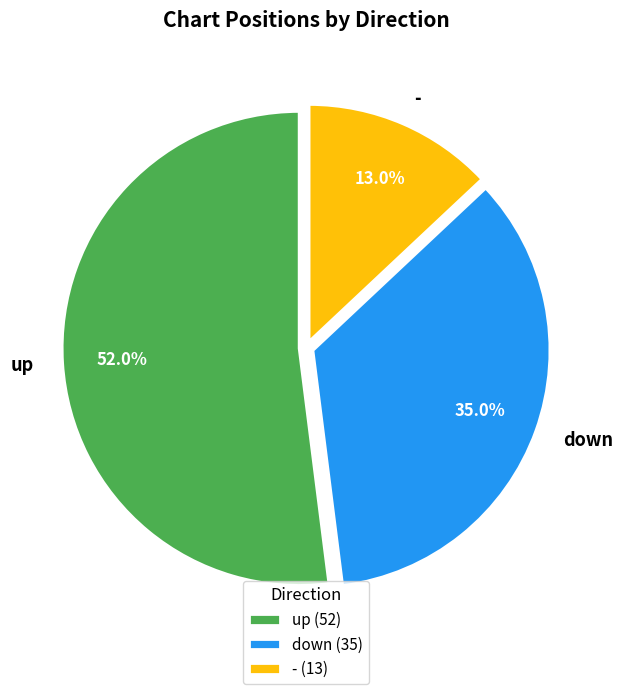

What percentage is the down slice, to the nearest percent?

35%